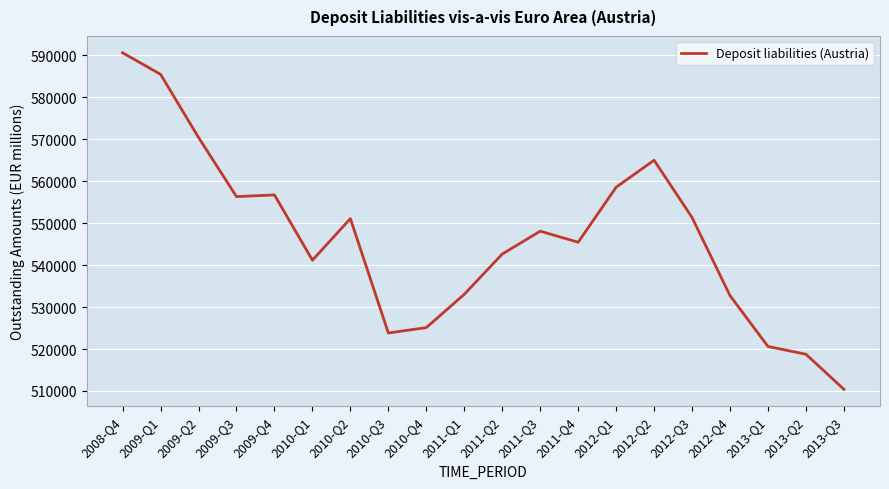

Is it true that the value at 2012-Q2 is 565003?

True